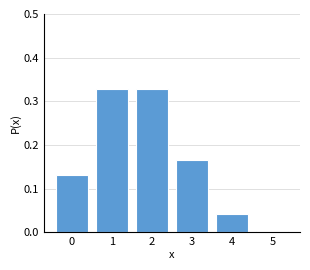

Is it true that the value at 4 is 0.0?

True